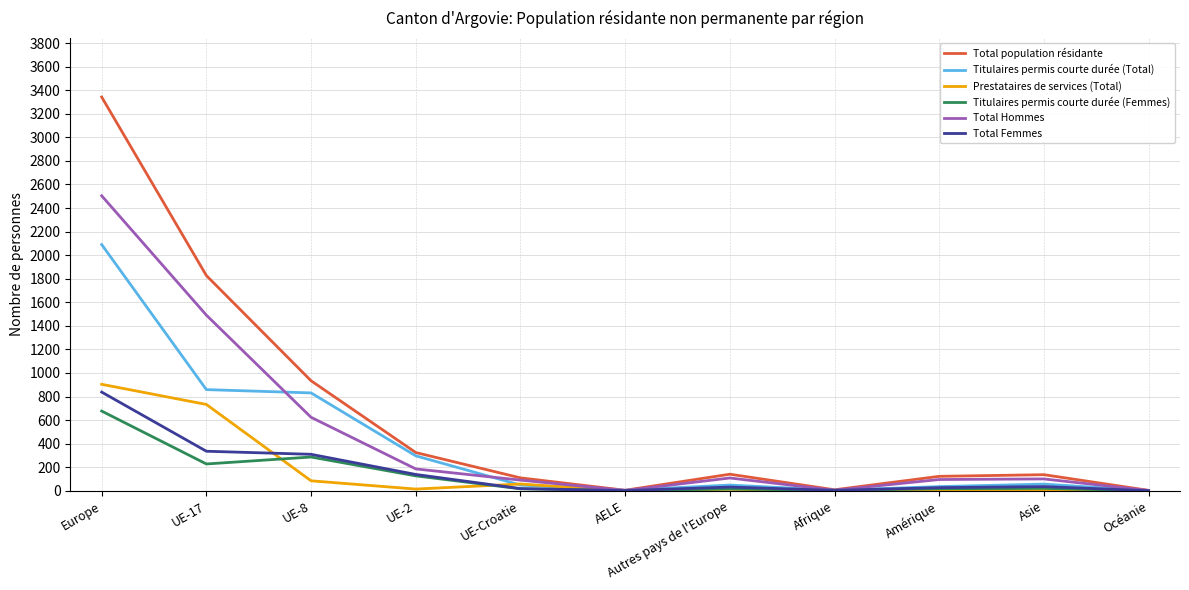

What is the approximate value of Prestataires de services (Total) at UE-8, to the nearest 100?

100